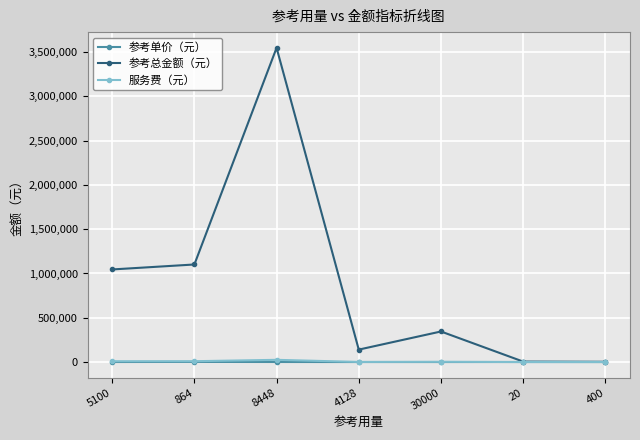

What is the sum of all 参考总金额（元） values?

6188812.0